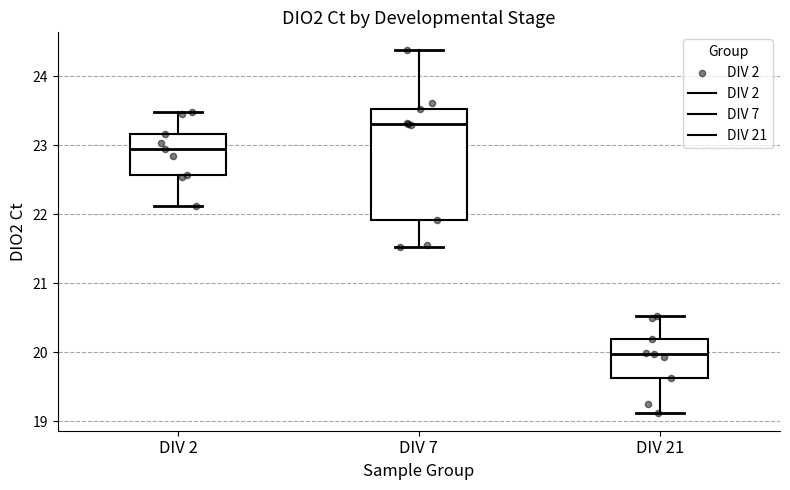

Which box has the lowest median line?

DIV 21